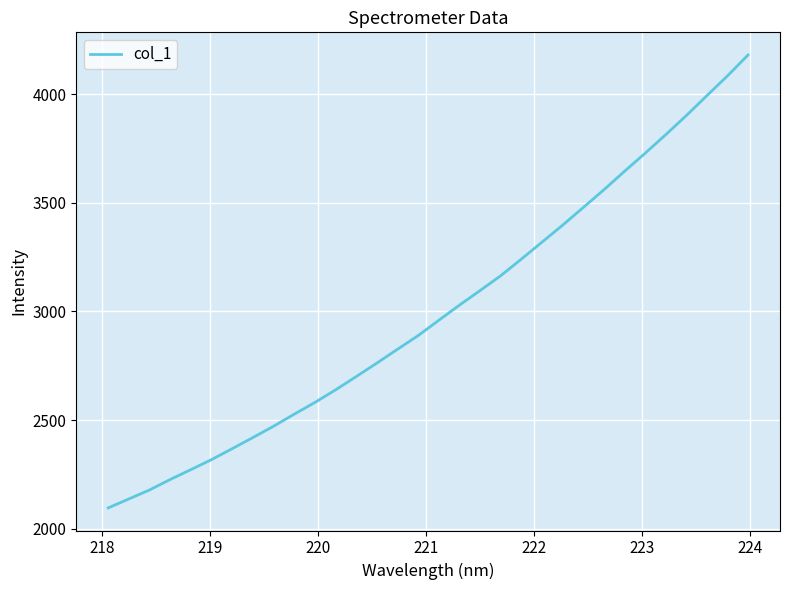

What is the difference between the maximum and minimum values?

2084.0